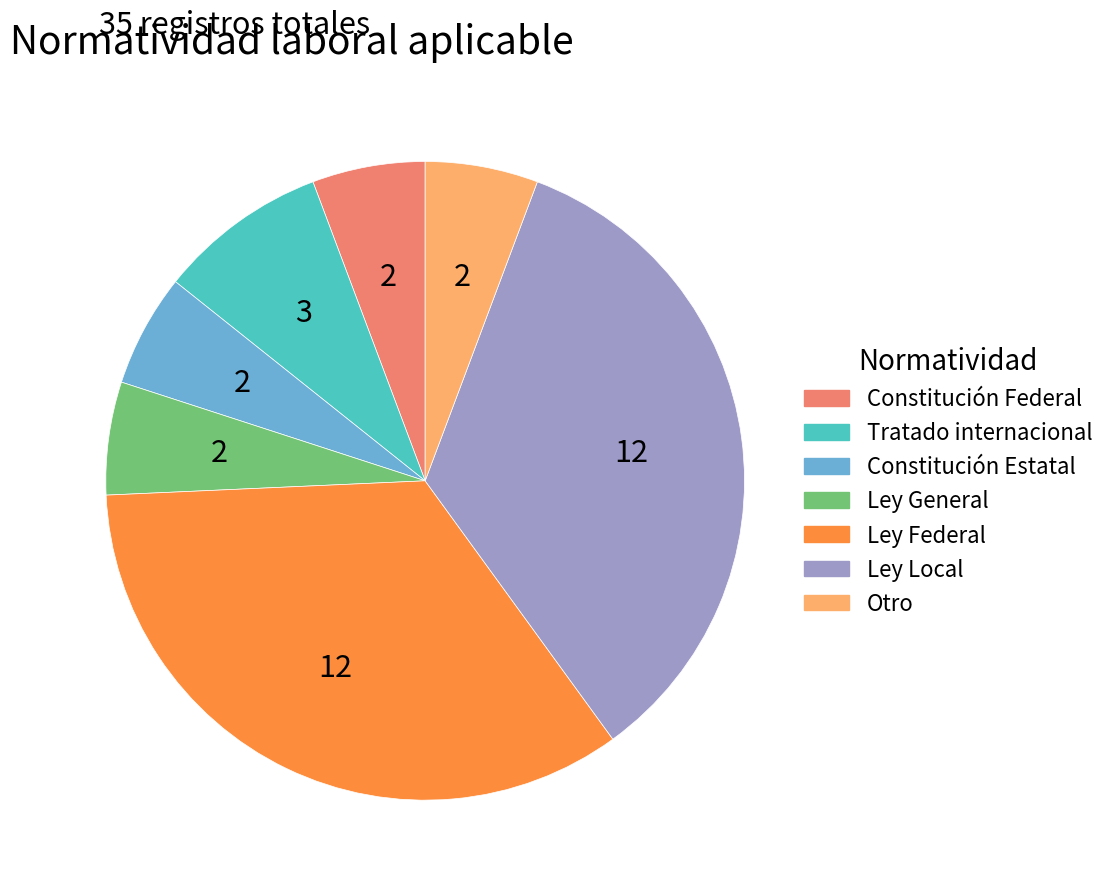

Does any single category account for the majority?

No